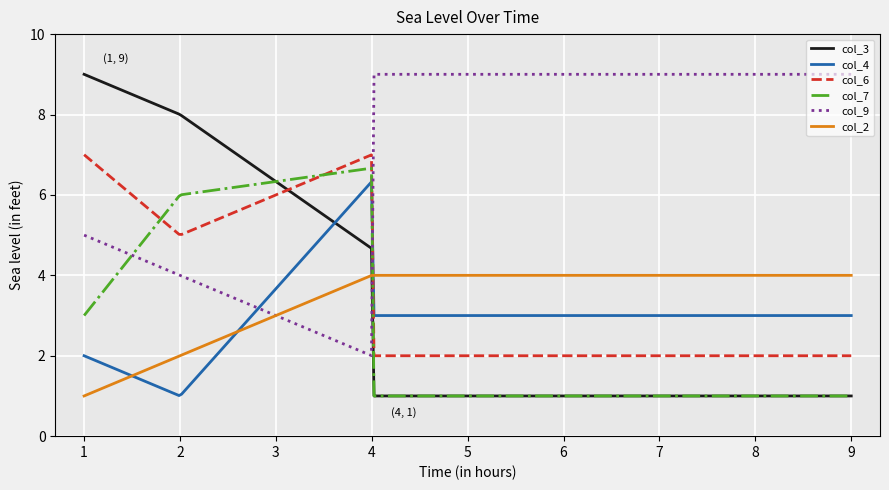

Which series has the largest total across all categories?

col_9